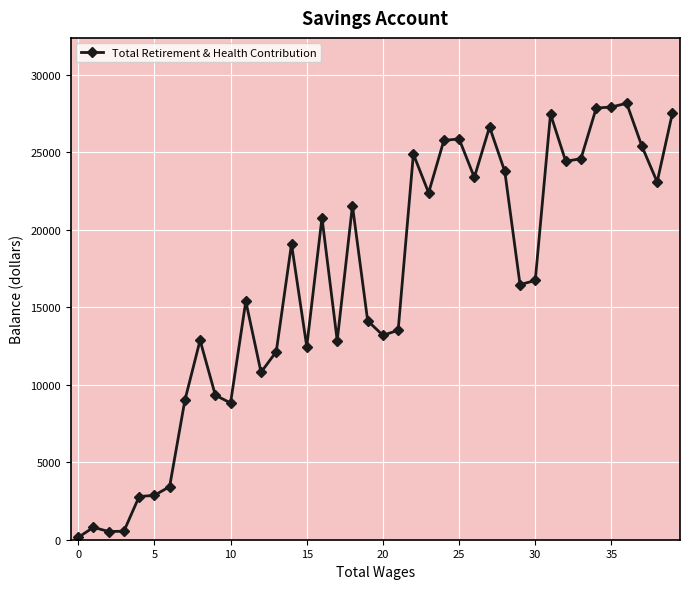

How many data points are less than 16730?

20